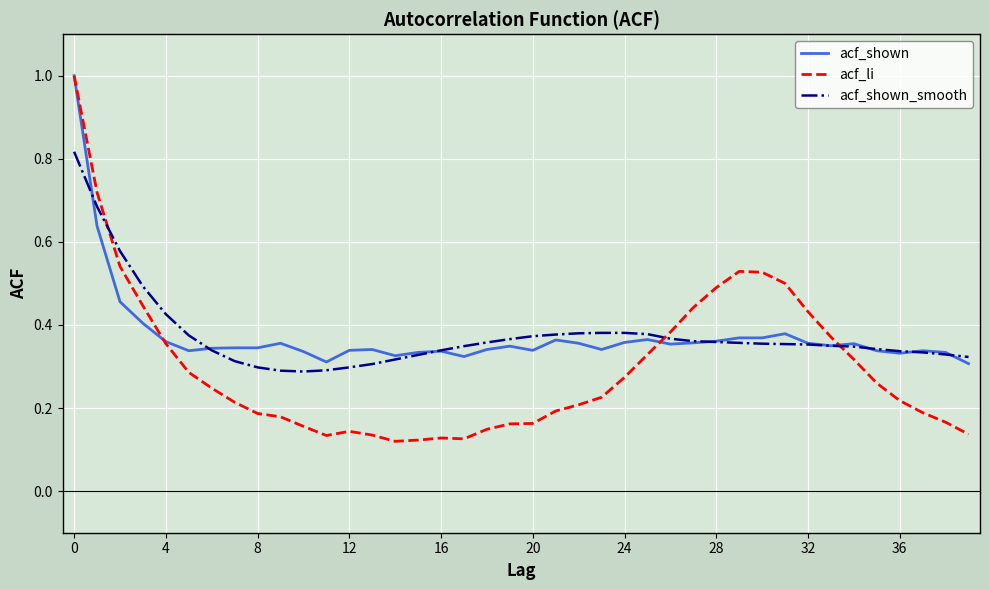

What is the maximum value shown in the chart?

1.0